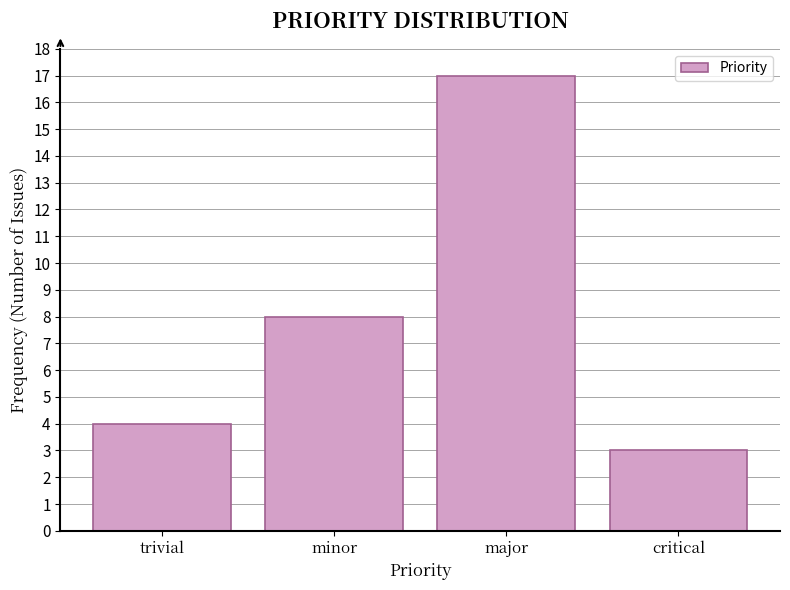

Reading right to left, transcribe all the data shown in this chart.

critical=3	major=17	minor=8	trivial=4